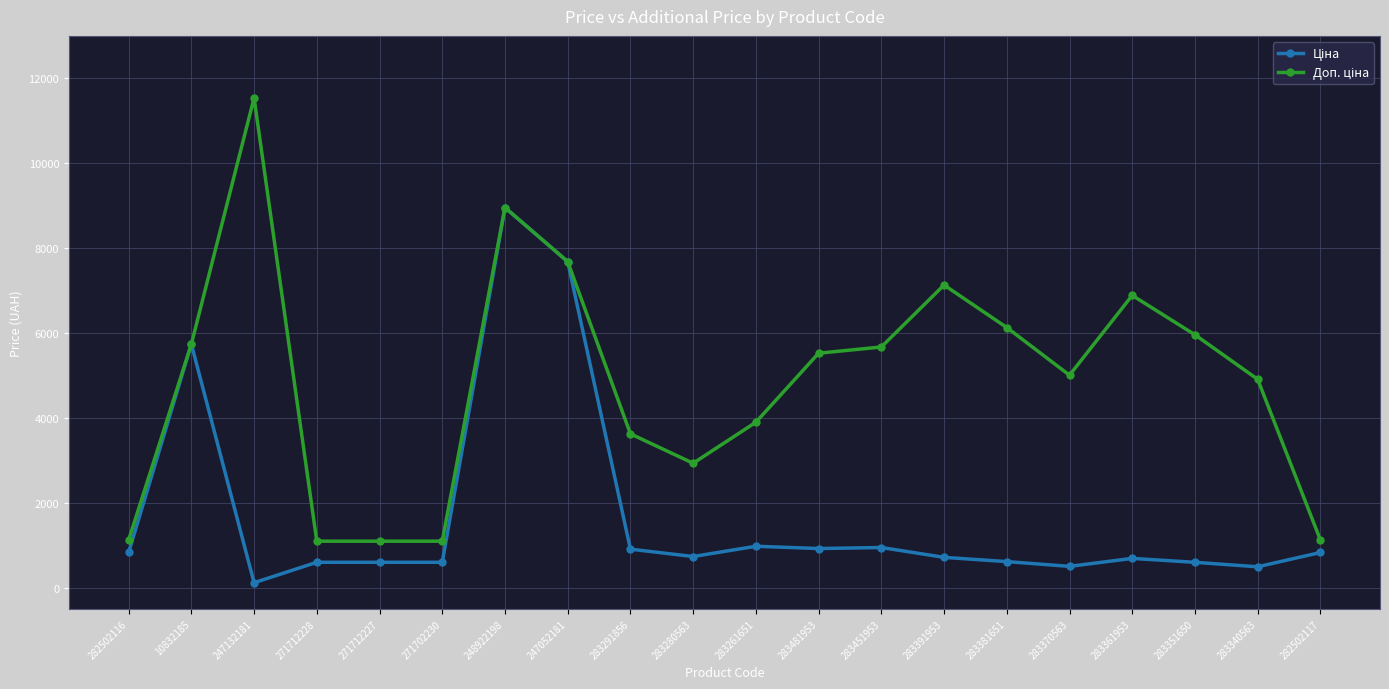

How many categories are shown in the chart?

20